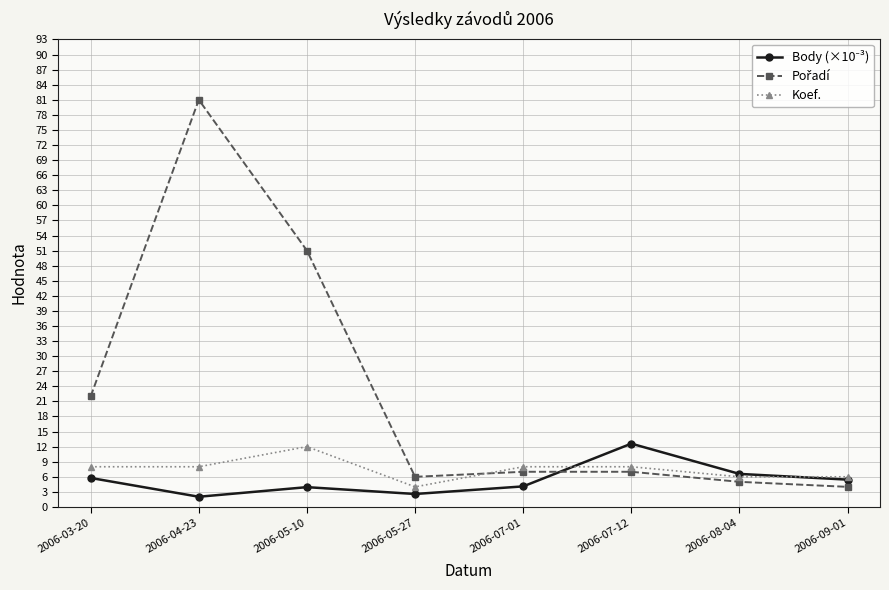

What is the difference between the second highest and minimum values in the Koef. series?

4.0